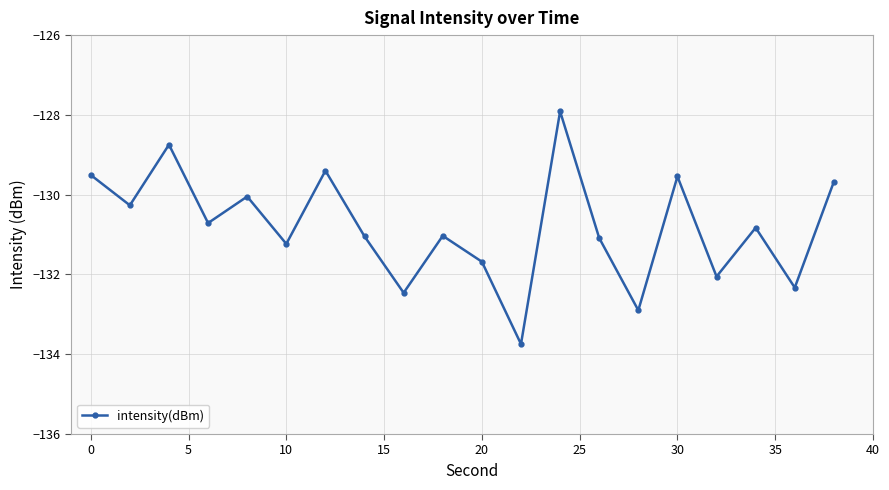

What is the greatest value displayed?

-127.9